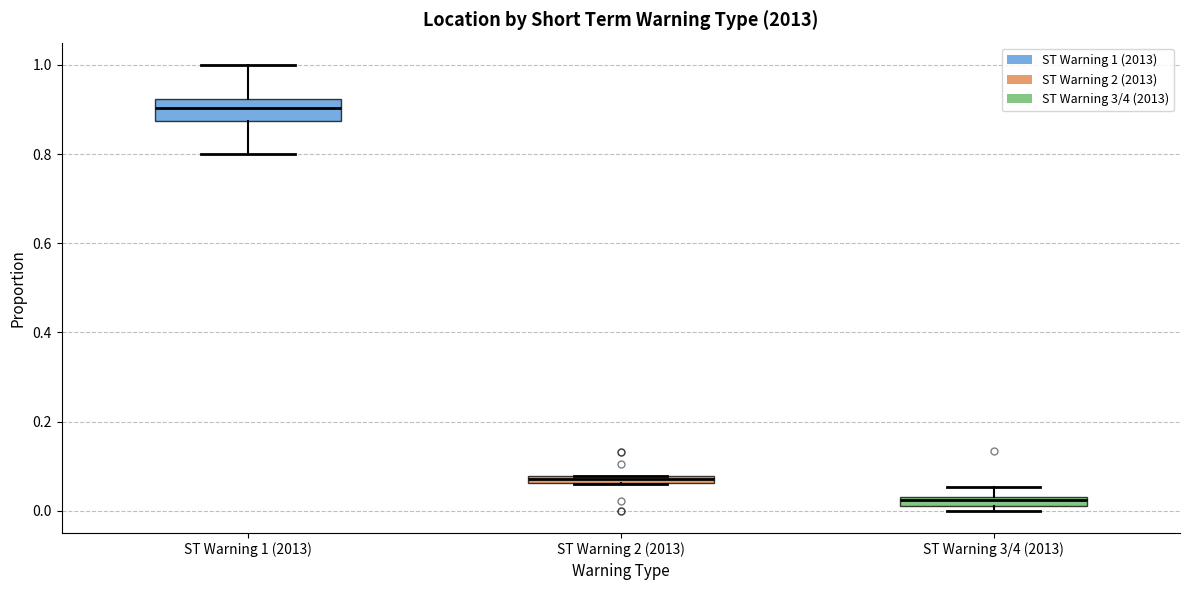

Which box has the highest median line?

ST Warning 1 (2013)